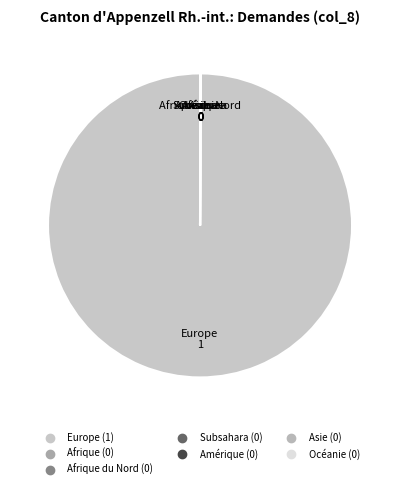

How many segments does this pie chart have?

7